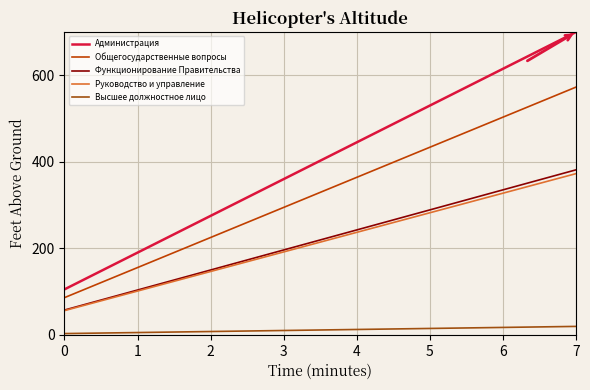

Does the chart have visible grid lines?

Yes